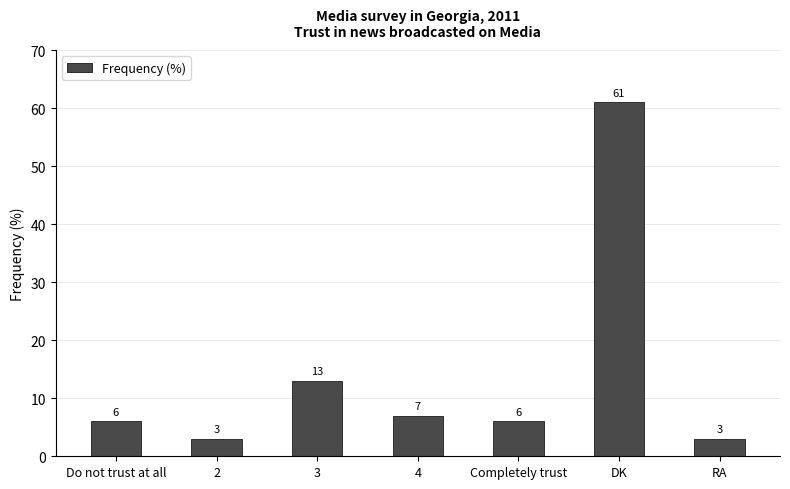

What is the difference between the values at RA and Completely trust?

3